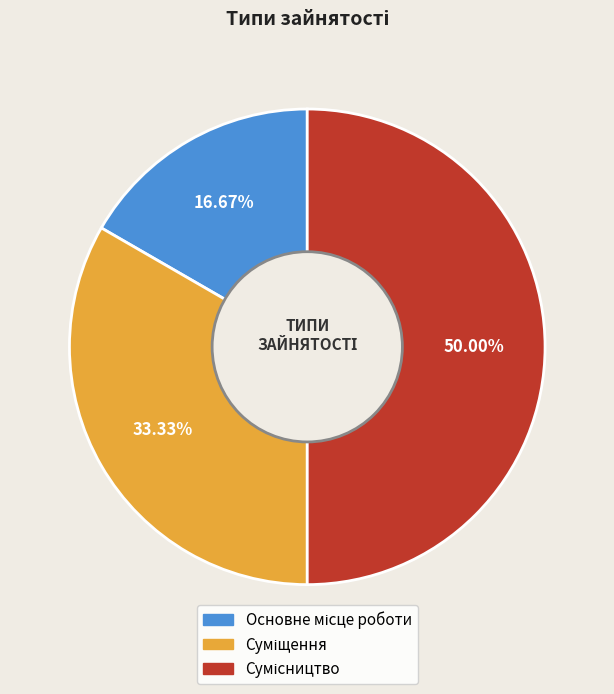

How many slices are in this pie chart?

3